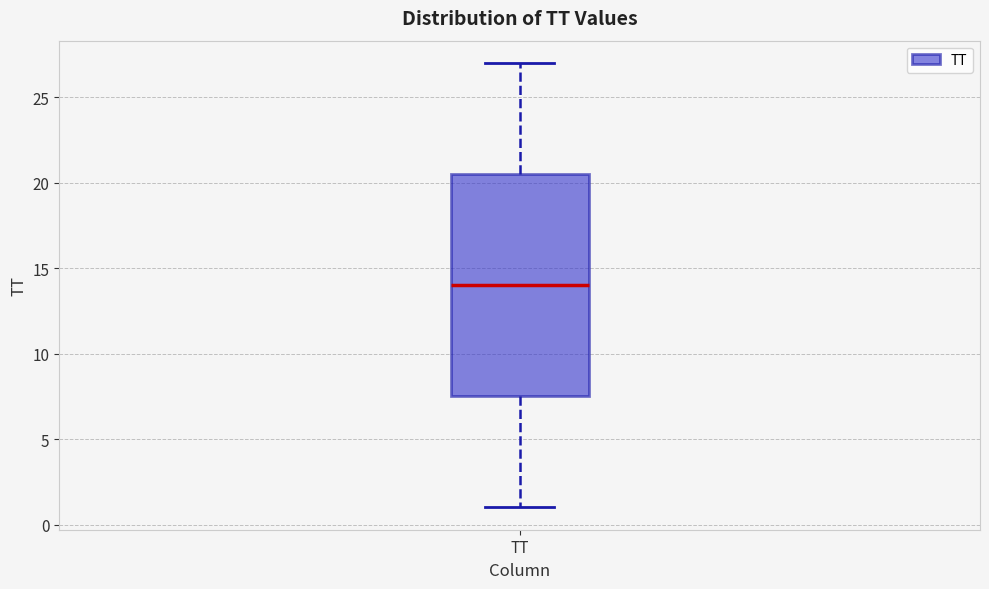

Read this box plot against the y-axis: the position of the median line, the range covered by the box, and the ends of both whiskers. The values are not printed on the chart, so give them approximately, as read against the axis.

median 14.0, box 7.5 to 20.5, whiskers 1.0 to 27.0